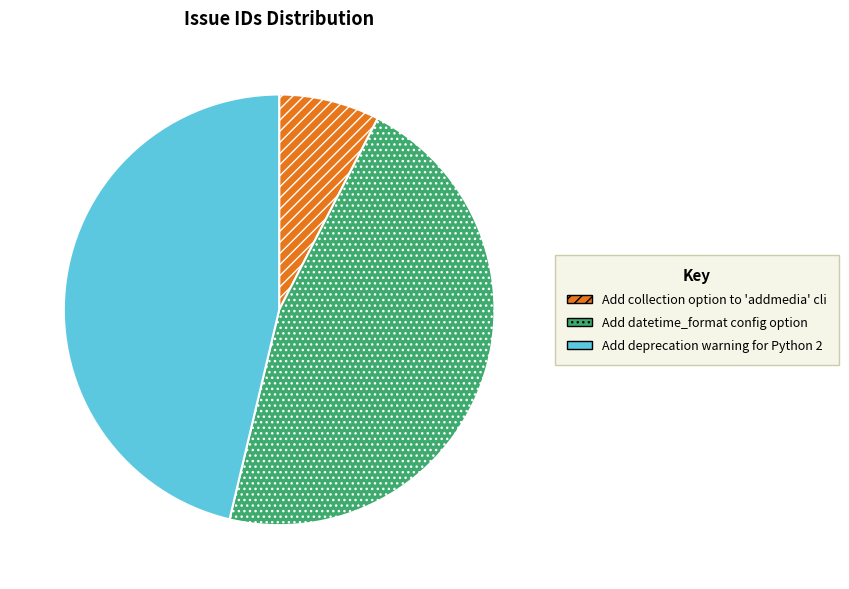

Does Add deprecation warning for Python 2 represent more than half of the total?

No